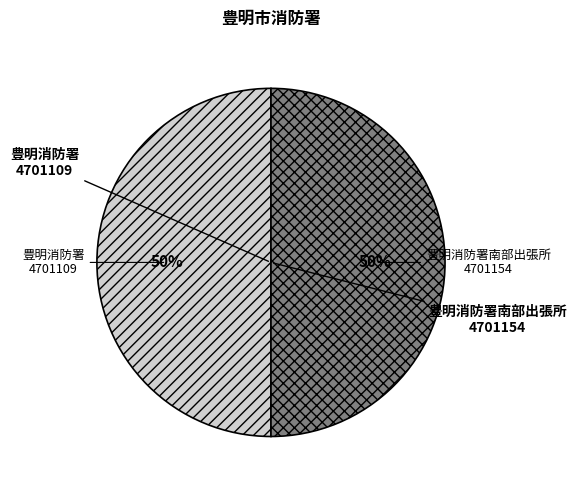

Count the number of slices in the pie.

2